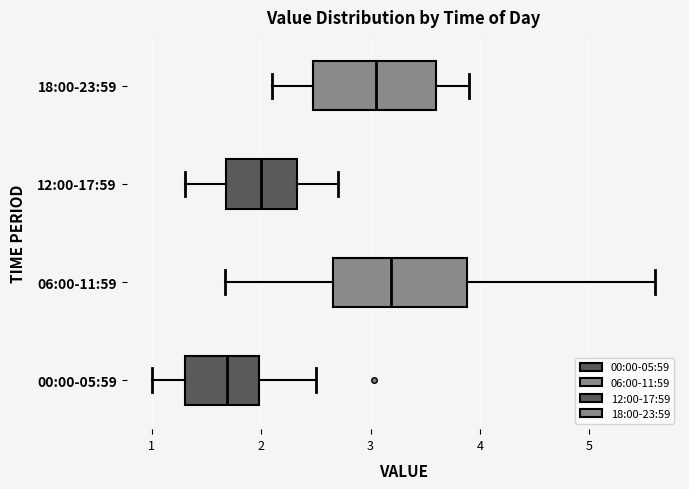

Reading bottom to top, read every box against the x-axis: the position of its median line, the range the box covers, and the ends of its whiskers. The values are not printed on the chart, so give them approximately, as read against the axis.

00:00-05:59: median 1.7, box 1.3 to 2.0, whiskers 1.0 to 2.5
06:00-11:59: median 3.2, box 2.7 to 3.9, whiskers 1.7 to 5.6
12:00-17:59: median 2.0, box 1.7 to 2.3, whiskers 1.3 to 2.7
18:00-23:59: median 3.1, box 2.5 to 3.6, whiskers 2.1 to 3.9